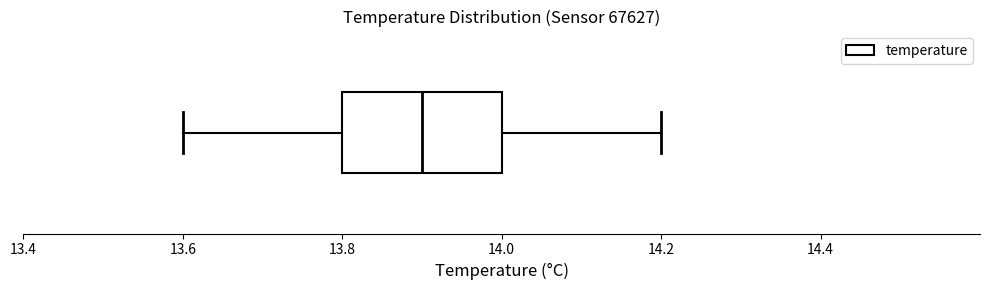

Read this box plot against the x-axis: the position of the median line, the range covered by the box, and the ends of both whiskers. The values are not printed on the chart, so give them approximately, as read against the axis.

median 13.9, box 13.8 to 14.0, whiskers 13.6 to 14.2